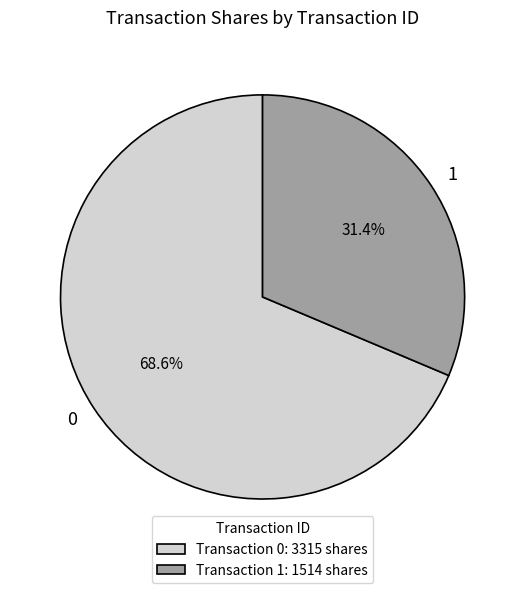

To the nearest percent, what is the difference between the 0 and 1 slice percentages?

37%